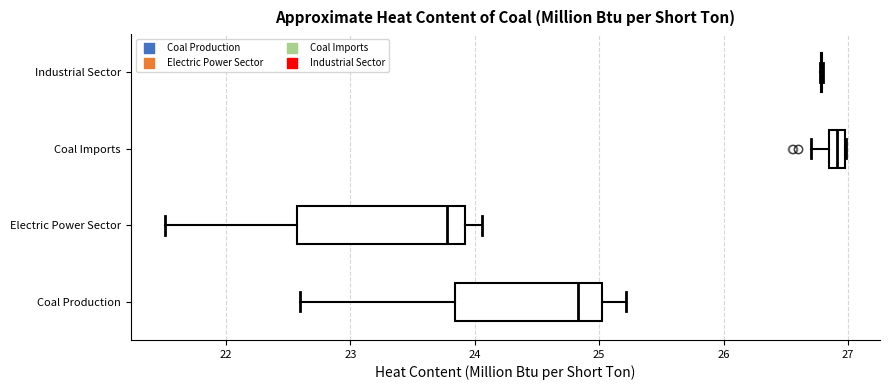

Comparing the boxes themselves (not the whiskers), which one is the widest?

Electric Power Sector